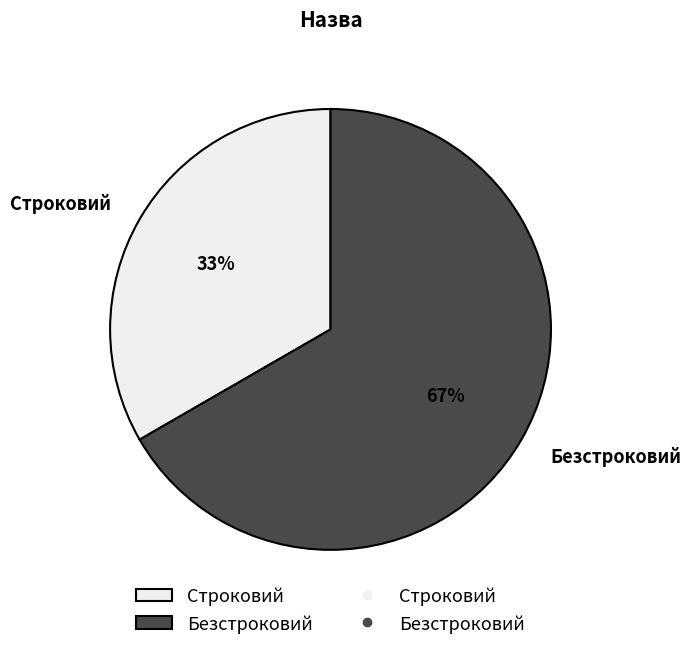

The Строковий slice represents 25% of the pie. True or false?

False